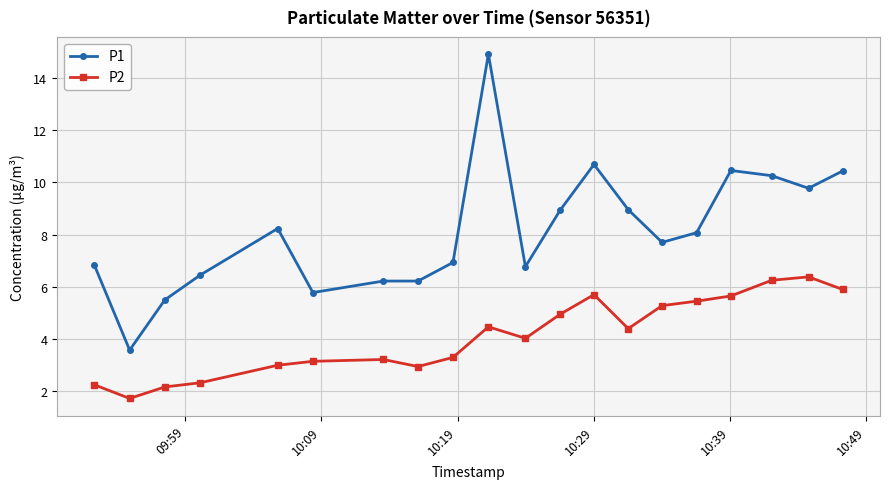

How many distinct data groups are displayed?

2